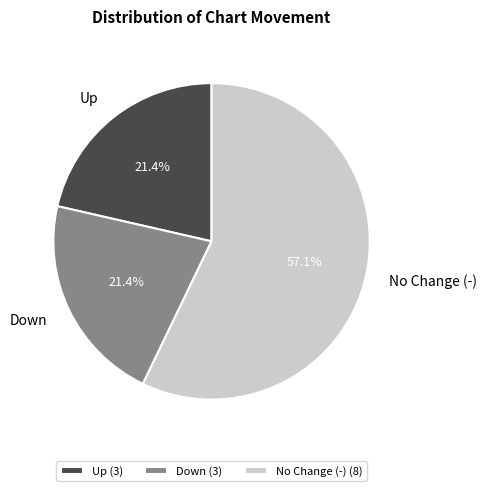

Approximately how many times larger is the value at Down compared to Up?

1.0